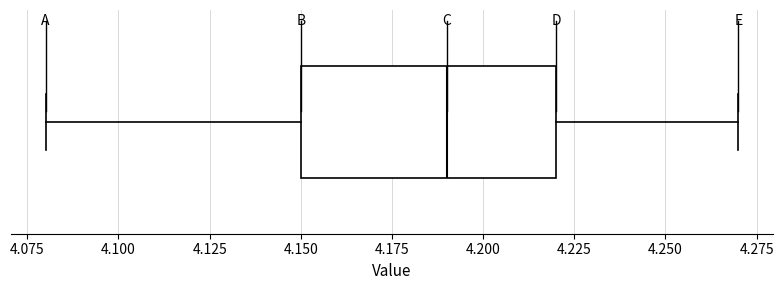

Transcribe this box plot: give where the median line is, the range the box spans, and where the two whiskers end, as read against the x-axis. The values are not printed on the chart, so give them approximately, as read against the axis.

median 4.19, box 4.15 to 4.22, whiskers 4.08 to 4.27